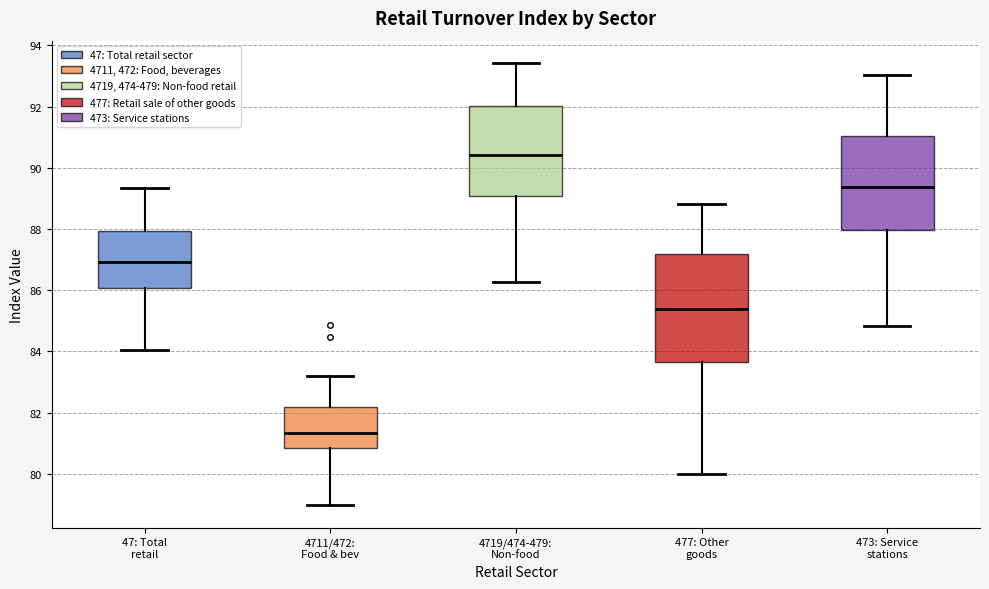

Reading left to right, read every box against the y-axis: the position of its median line, the range the box covers, and the ends of its whiskers. The values are not printed on the chart, so give them approximately, as read against the axis.

47: Total retail: median 87.0, box 86.0 to 88.0, whiskers 84.0 to 89.4
4711/472: Food & bev: median 81.4, box 80.8 to 82.2, whiskers 79.0 to 83.2
4719/474-479: Non-food: median 90.4, box 89.0 to 92.0, whiskers 86.2 to 93.4
477: Other goods: median 85.4, box 83.6 to 87.2, whiskers 80.0 to 88.8
473: Service stations: median 89.4, box 88.0 to 91.0, whiskers 84.8 to 93.0